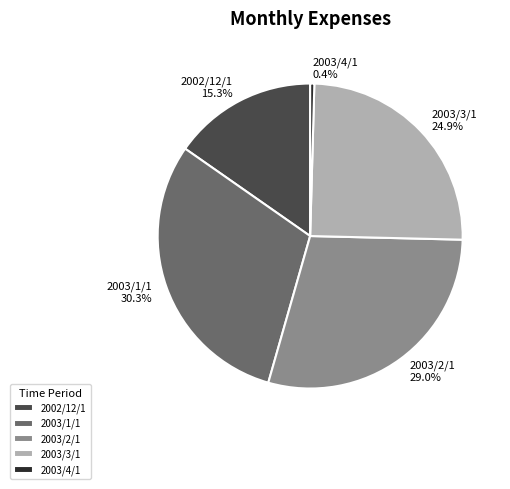

Rank the categories by value from lowest to highest.

2003/4/1, 2002/12/1, 2003/3/1, 2003/2/1, 2003/1/1